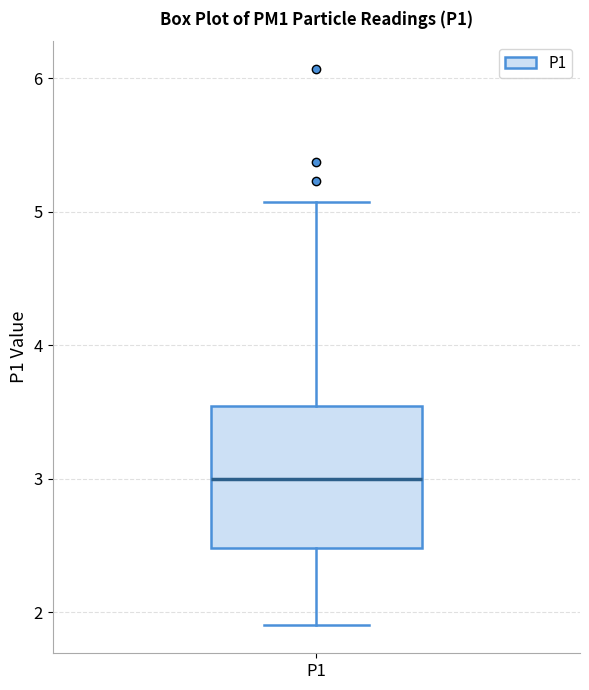

Transcribe this box plot: give where the median line is, the range the box spans, and where the two whiskers end, as read against the y-axis. The values are not printed on the chart, so give them approximately, as read against the axis.

median 3.0, box 2.5 to 3.5, whiskers 1.9 to 5.1